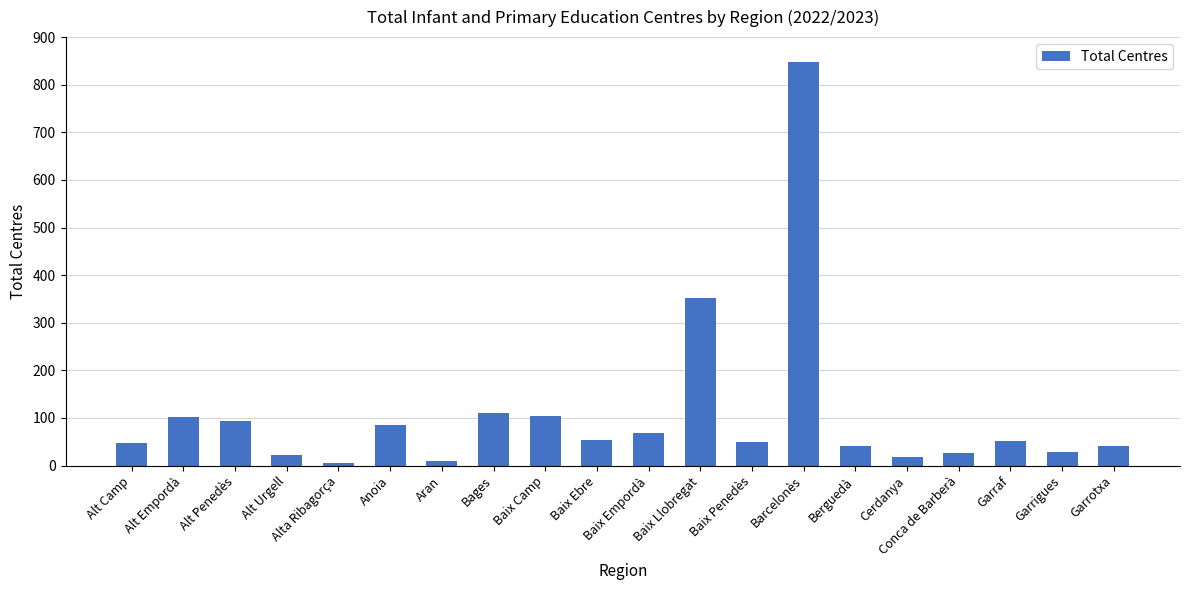

Where is the data nearest to the value 426?

Baix Llobregat